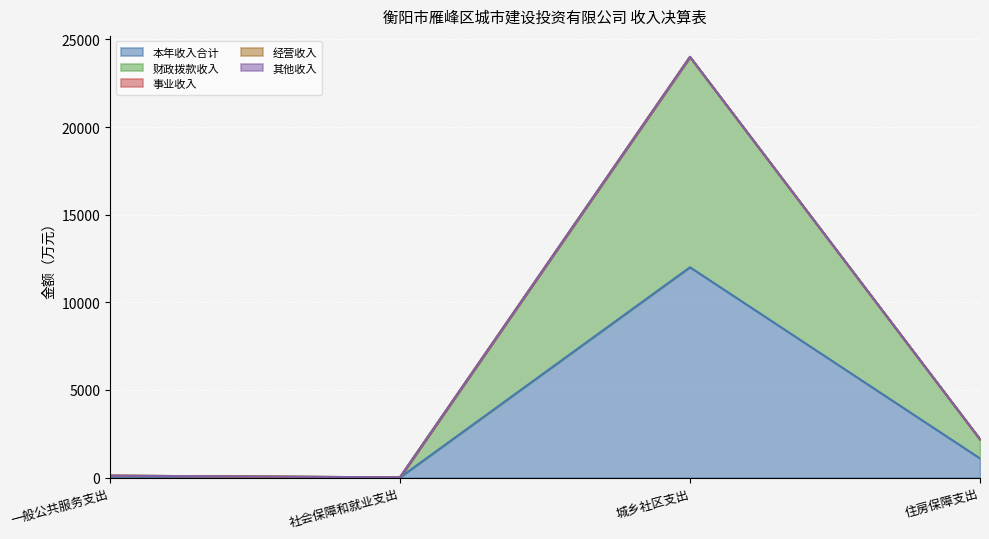

How many lines are shown in the chart?

5